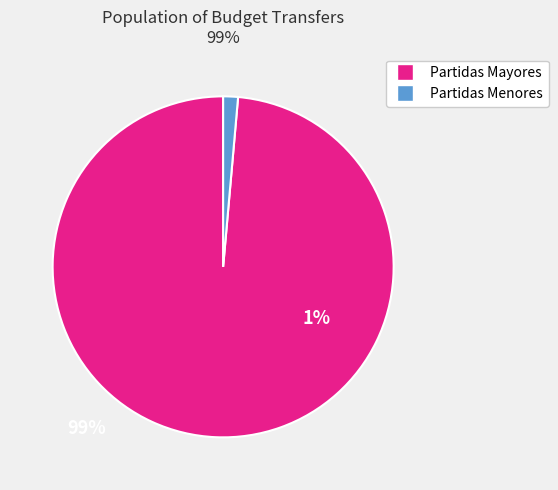

Is there a majority slice in this chart?

Yes